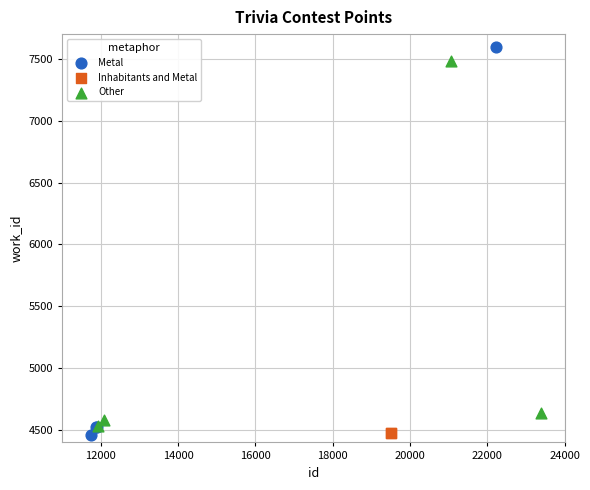

What are all the series names shown in the legend?

Metal, Inhabitants and Metal, Other